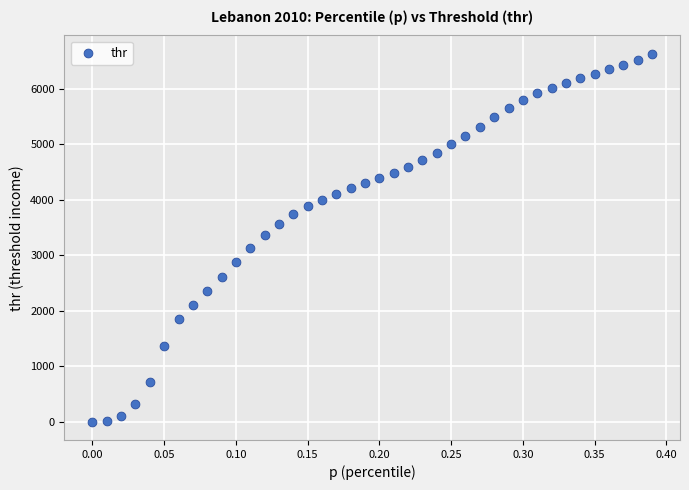

What is the range of X values (max minus min)?

0.4